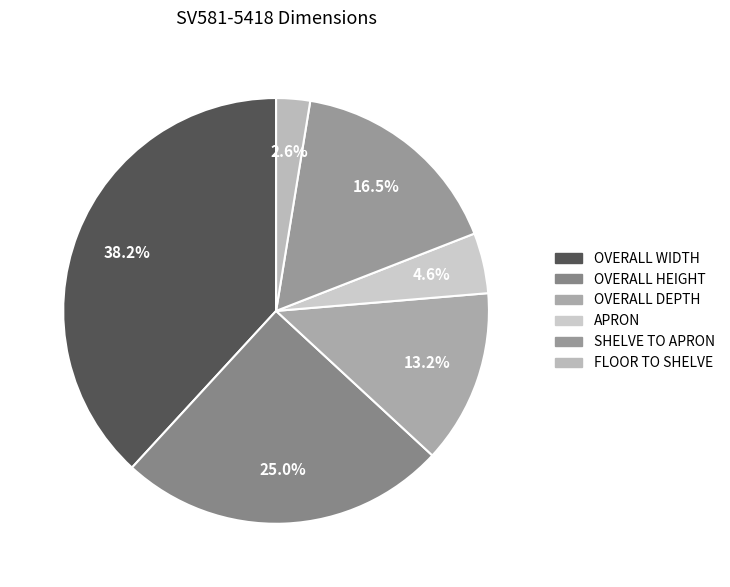

How many segments does this pie chart have?

6